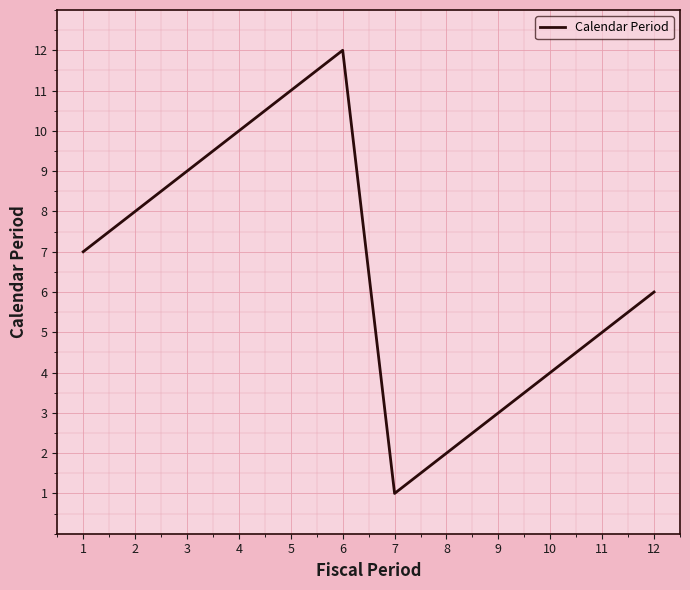

The chart shows a value of 2 at 12. True or false?

False